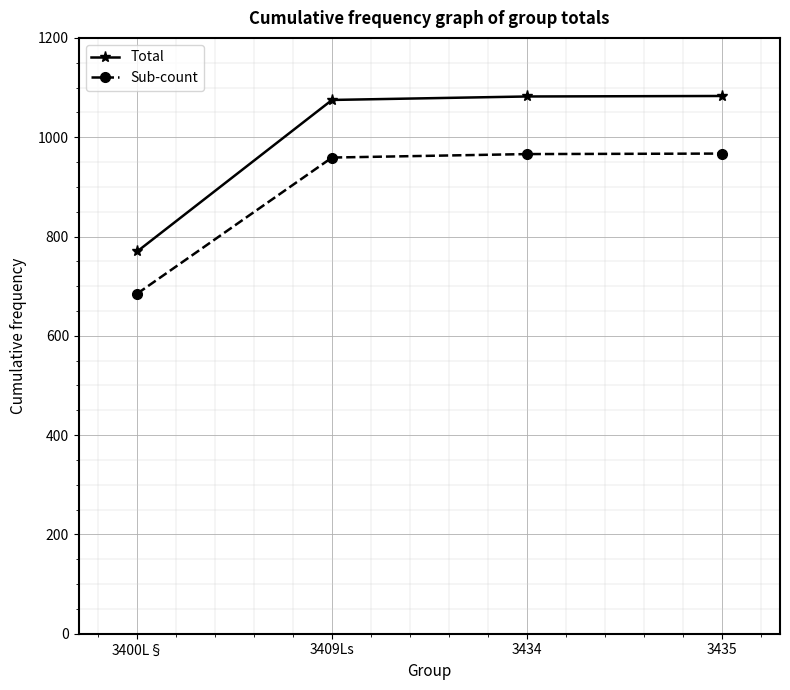

Which series changed the most between 3400L§ and 3435?

Total